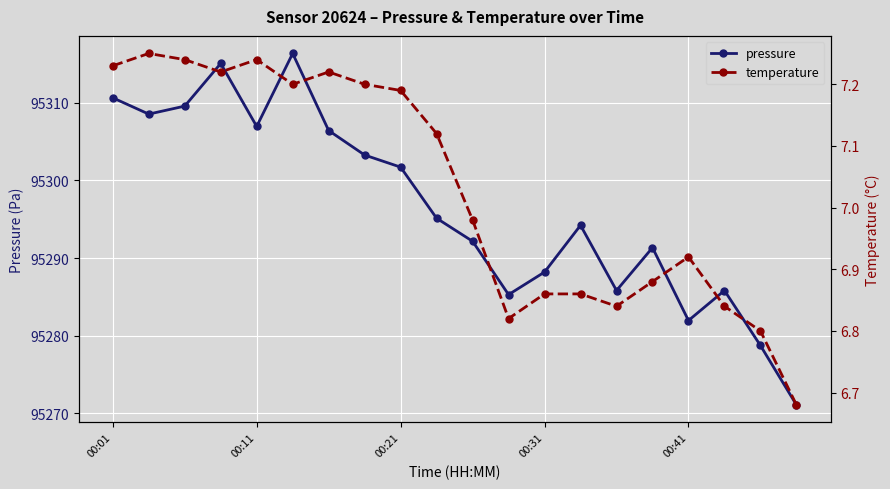

At which category is the sum across all series the highest?

5